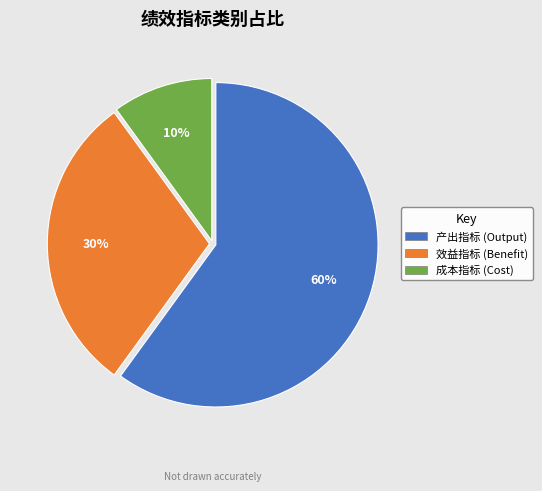

Which category has the biggest portion of the pie?

产出指标